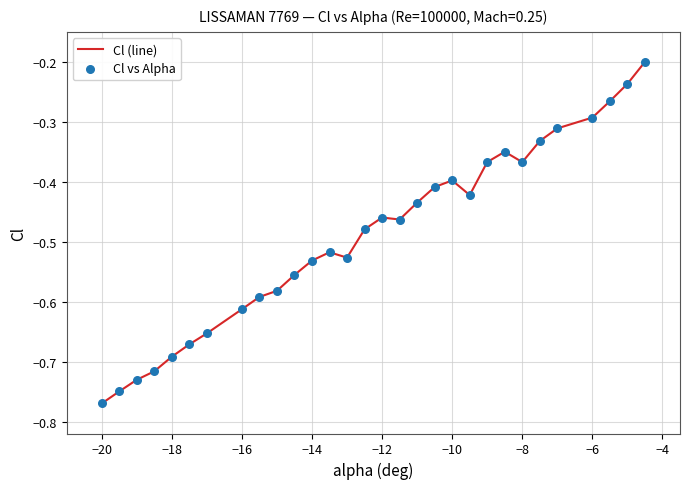

What is the difference between the maximum and minimum values?

0.6